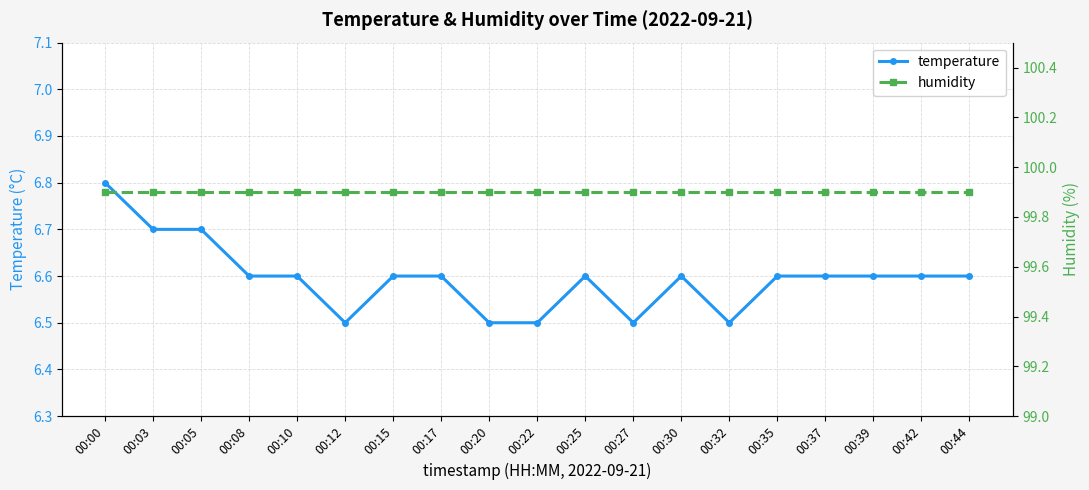

Which category has the highest value across all series?

00:00